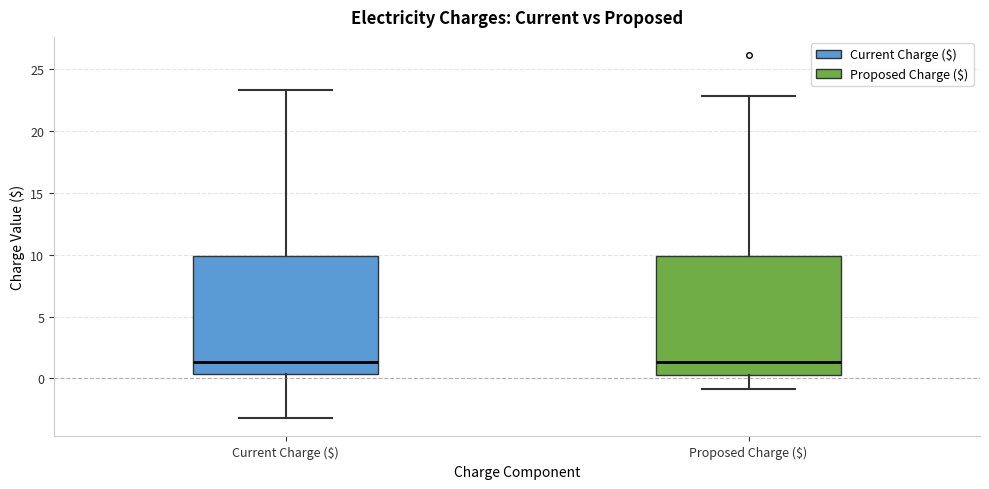

Reading left to right, transcribe this box plot: for each box, give where its median line is, the range the box spans, and where its two whiskers end, as read against the y-axis. The values are not printed on the chart, so give them approximately, as read against the axis.

Current Charge ($): median 1.5, box 0.5 to 10.0, whiskers -3.0 to 23.5
Proposed Charge ($): median 1.5, box 0.5 to 10.0, whiskers -1.0 to 23.0